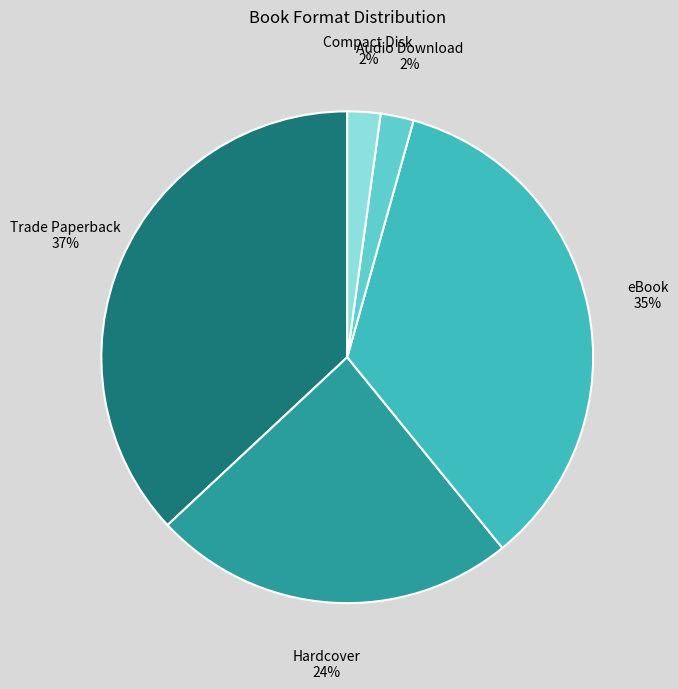

What percentage is the Trade Paperback slice, to the nearest percent?

37%